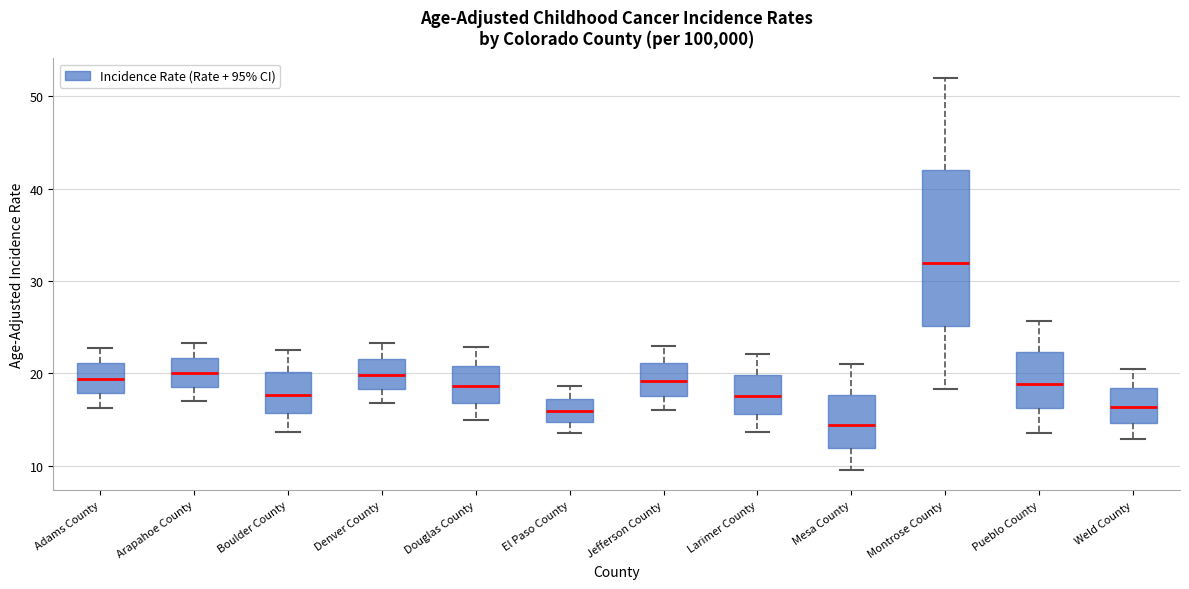

Comparing the boxes themselves (not the whiskers), which one is the tallest?

Montrose County